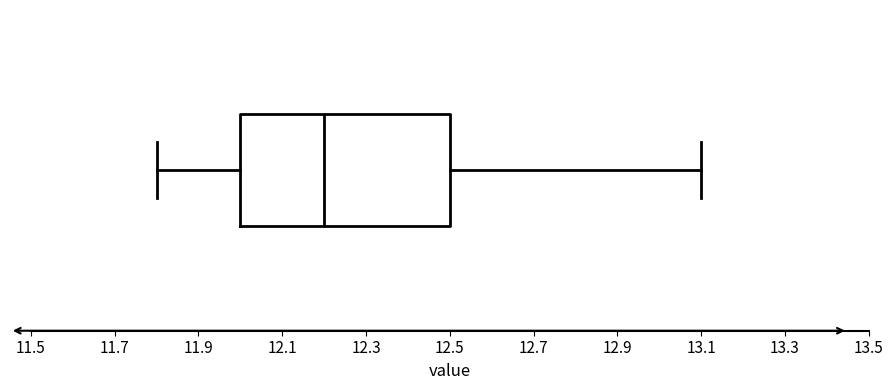

Transcribe this box plot: give where the median line is, the range the box spans, and where the two whiskers end, as read against the x-axis. The values are not printed on the chart, so give them approximately, as read against the axis.

median 12.2, box 12.0 to 12.5, whiskers 11.8 to 13.1